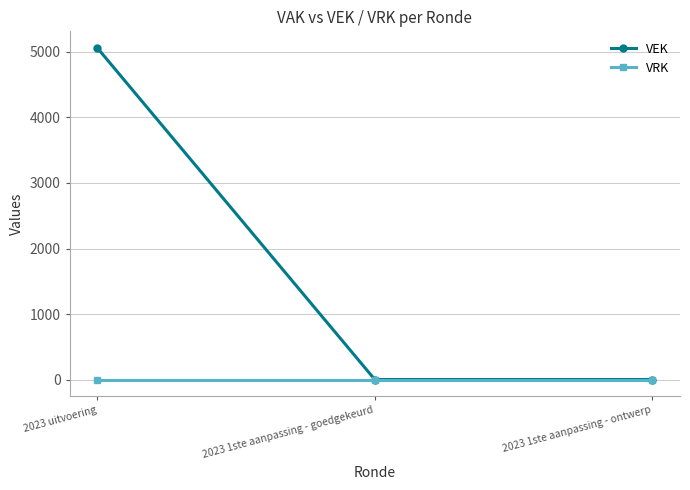

The value of VRK at 2023 1ste aanpassing - ontwerp is 0. True or false?

True